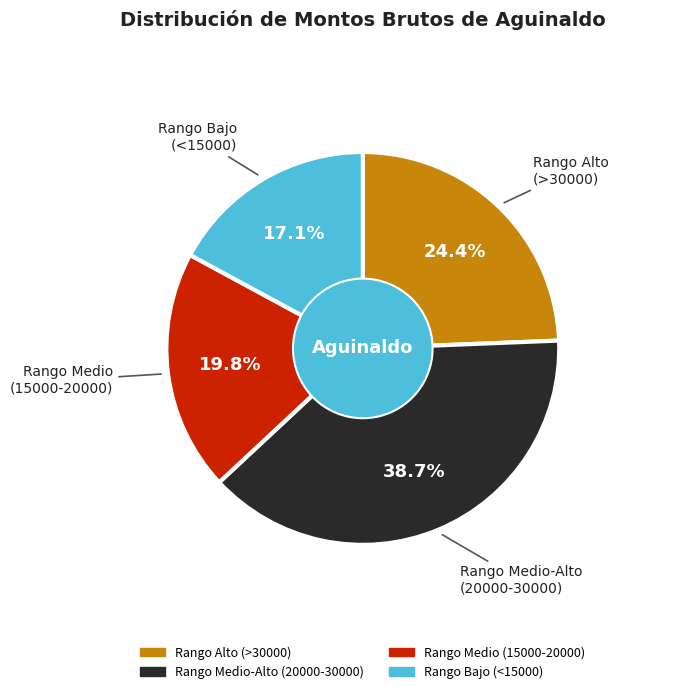

To the nearest percent, what is the difference between the largest and smallest slice percentages?

22%